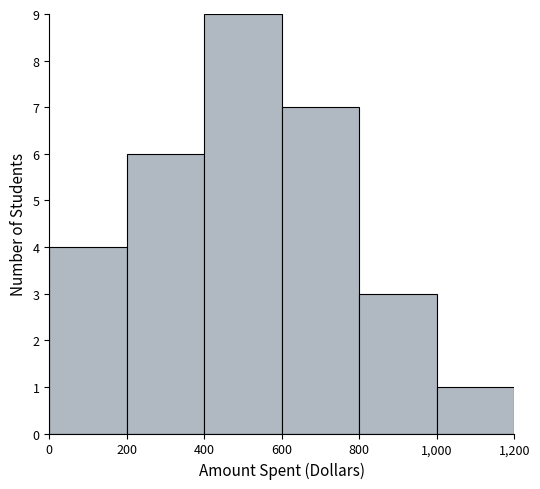

Reading left to right, list every bar in this chart as the range it spans on the x-axis followed by its height. The values are not printed on the chart, so give them approximately, as read against the axis.

0 to 200: 4
200 to 400: 6
400 to 600: 9
600 to 800: 7
800 to 1,000: 3
1,000 to 1,200: 1